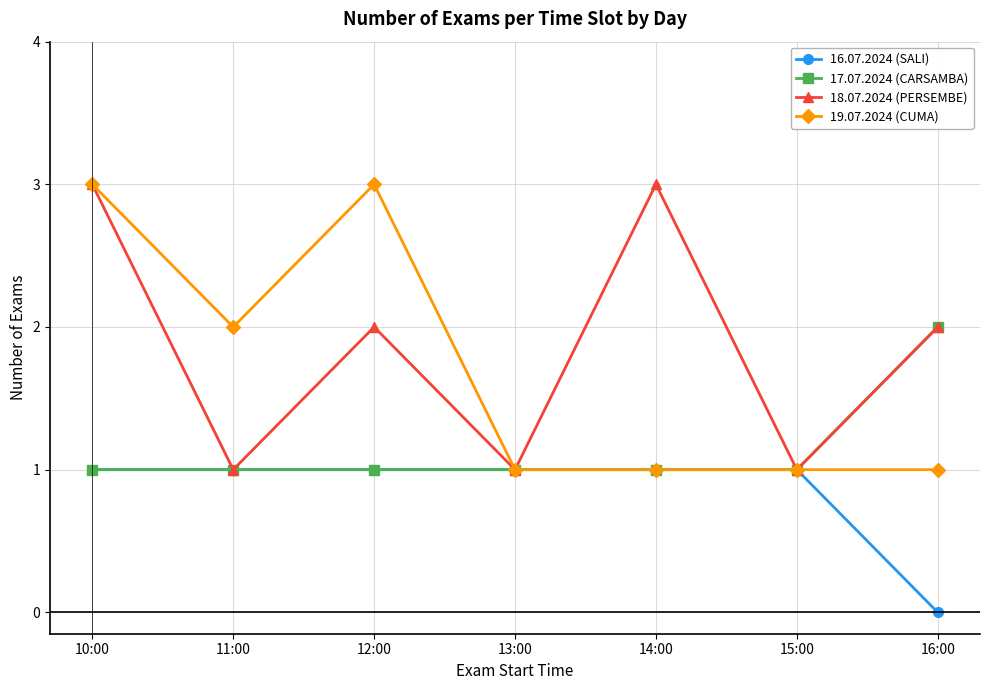

What is the greatest value displayed?

3